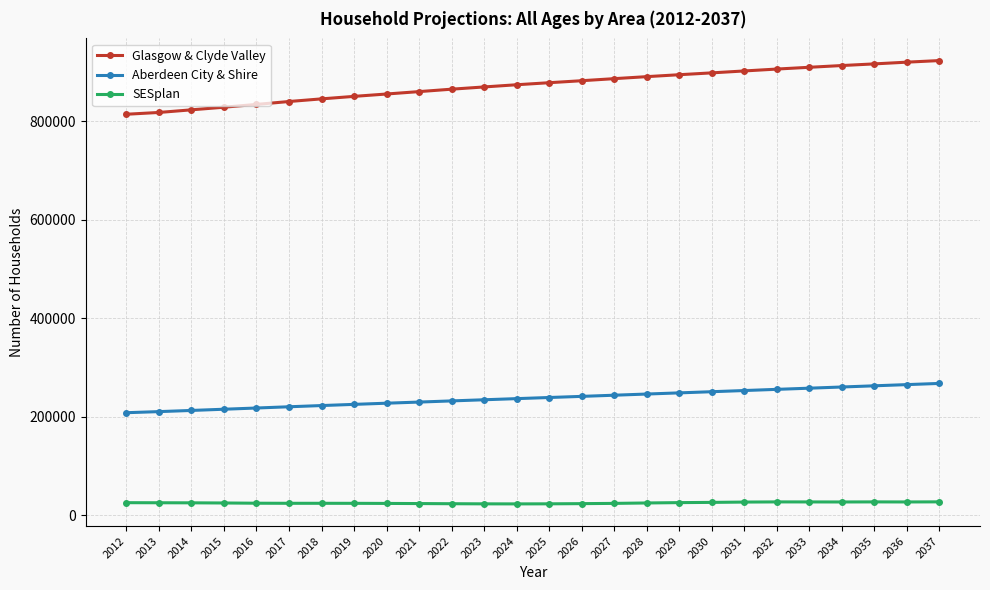

What is the difference between the Aberdeen City & Shire values at 2017 and 2013?

9832